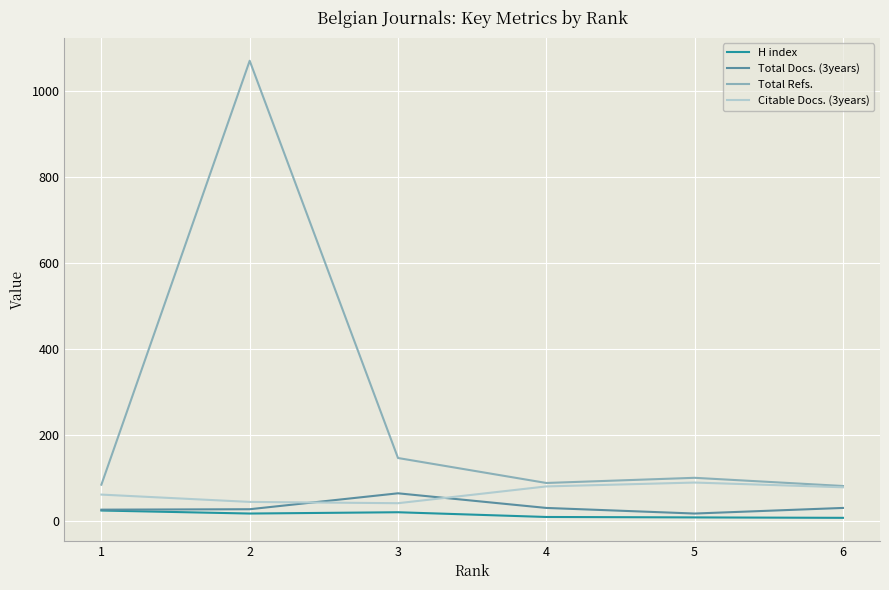

What is the difference between the highest and lowest values at 4?

79